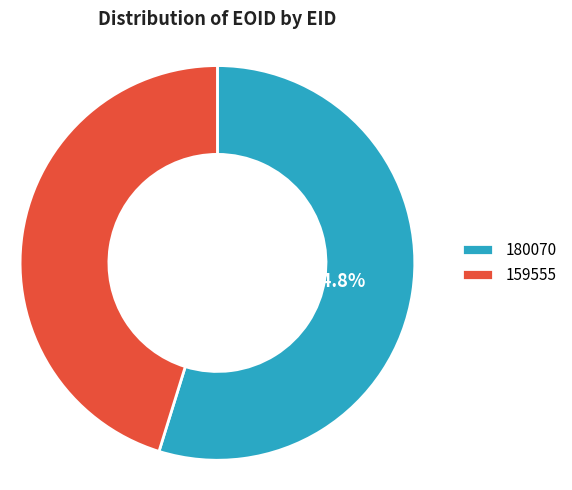

To the nearest percent, what is the average slice percentage?

50%